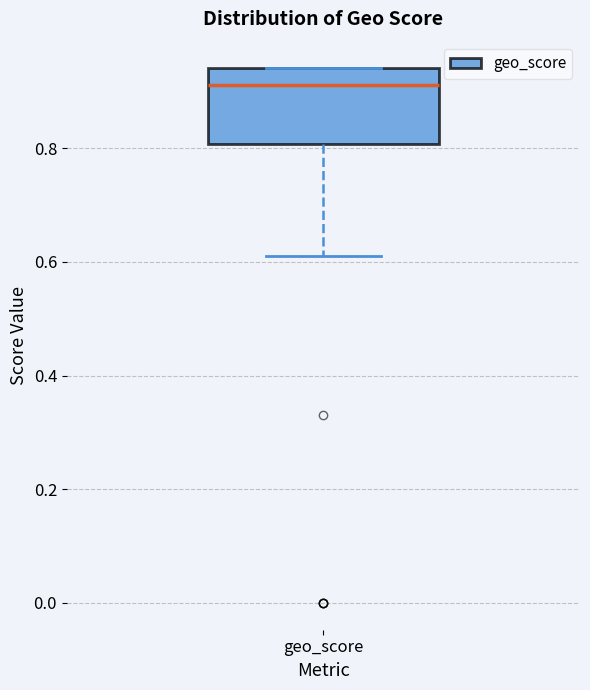

Where does the median line of the box for geo_score sit on the y-axis? The values are not printed on the chart, so give them approximately, as read against the axis.

0.92